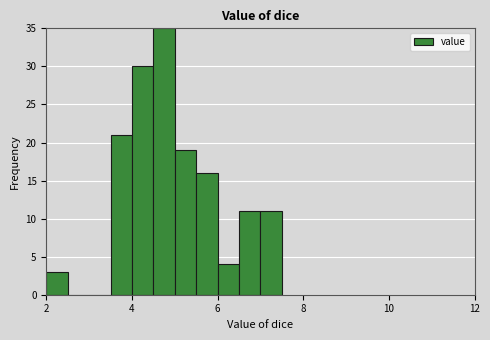

Around what value on the x-axis is the tallest bar? Give the approximate position of its centre, as read against the axis.

4.8